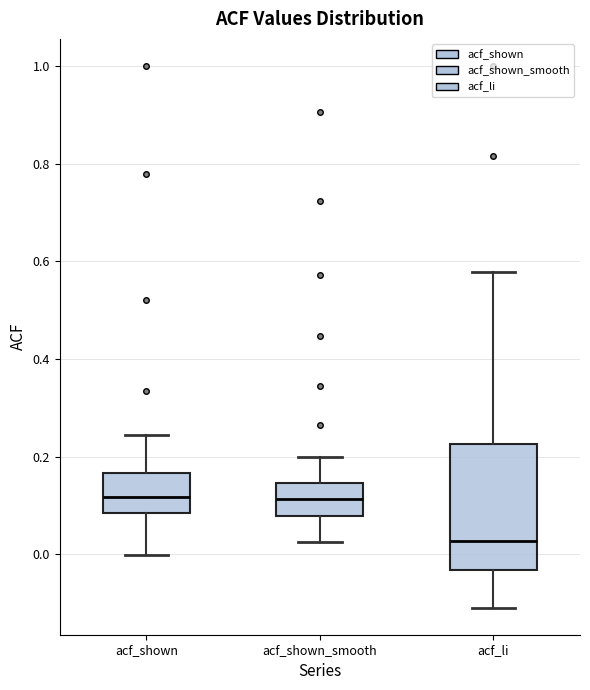

Reading left to right, read every box against the y-axis: the position of its median line, the range the box covers, and the ends of its whiskers. The values are not printed on the chart, so give them approximately, as read against the axis.

acf_shown: median 0.12, box 0.08 to 0.16, whiskers 0.00 to 0.24
acf_shown_smooth: median 0.12, box 0.08 to 0.14, whiskers 0.02 to 0.20
acf_li: median 0.02, box -0.04 to 0.22, whiskers -0.10 to 0.58